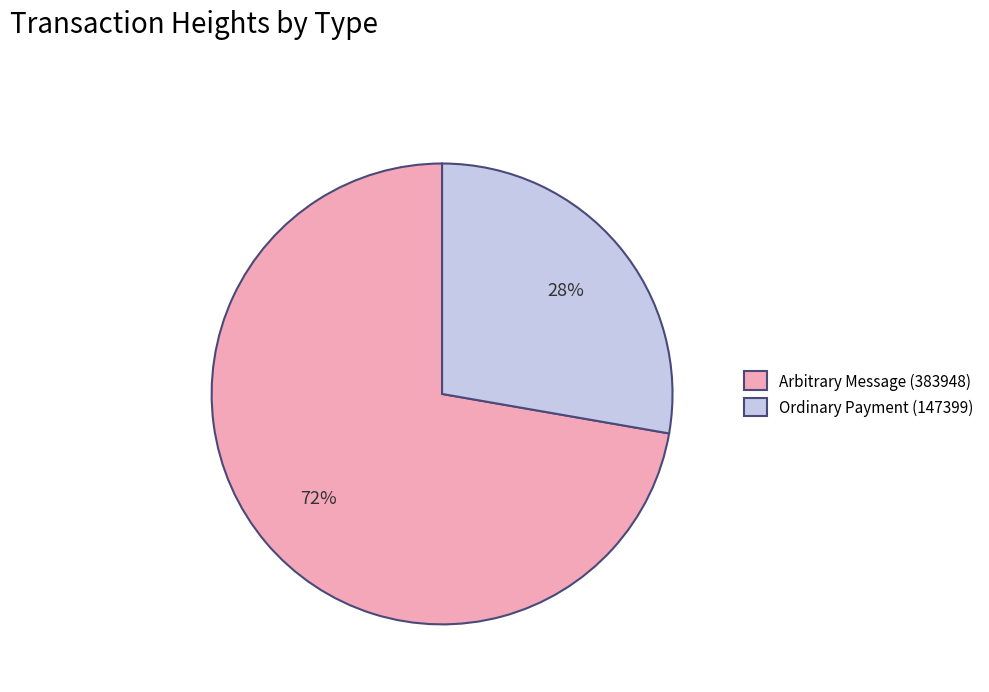

Does any single category account for the majority?

Yes